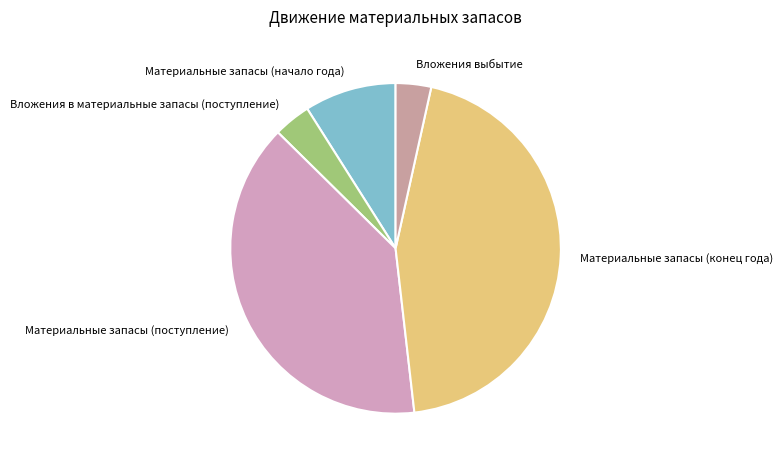

Is it true that Материальные запасы (конец года) is 45% of the pie?

True